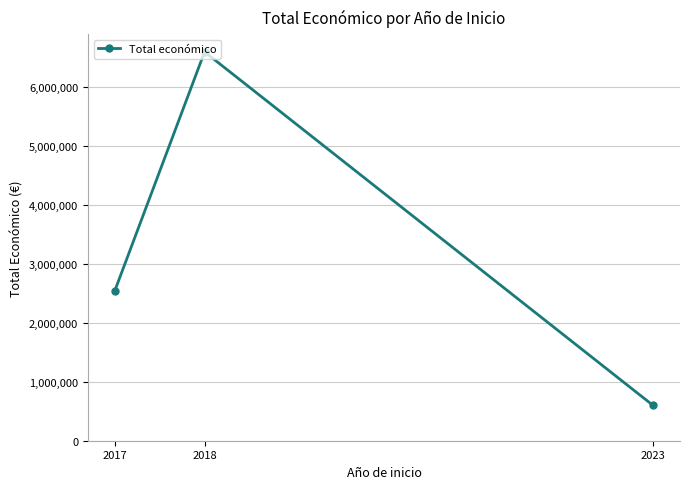

Reading right to left, extract all data points from this chart.

2023=598909	2018=6595991	2017=2546283